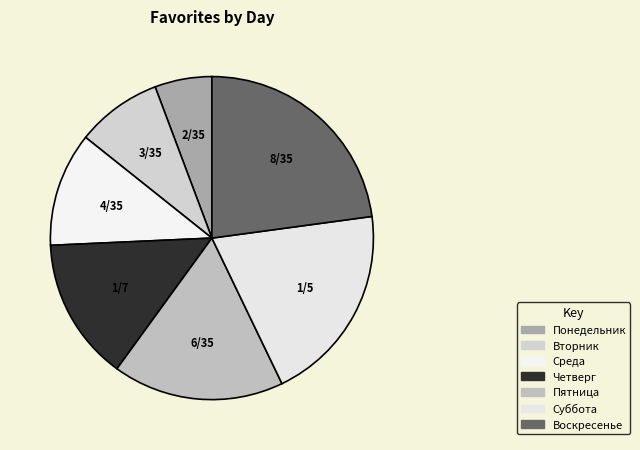

To the nearest percent, what is the difference between the largest and smallest slice percentages?

17%